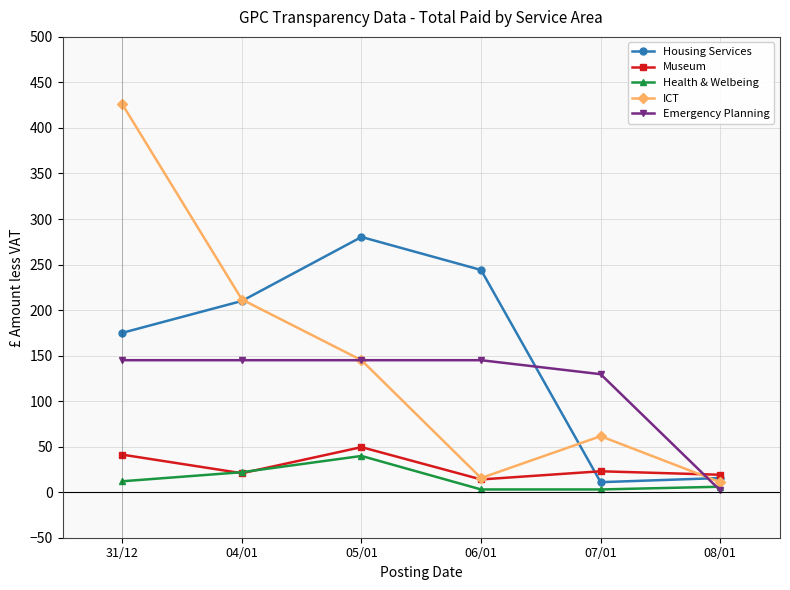

True or false: Health & Welbeing and Housing Services cross at least once.

False